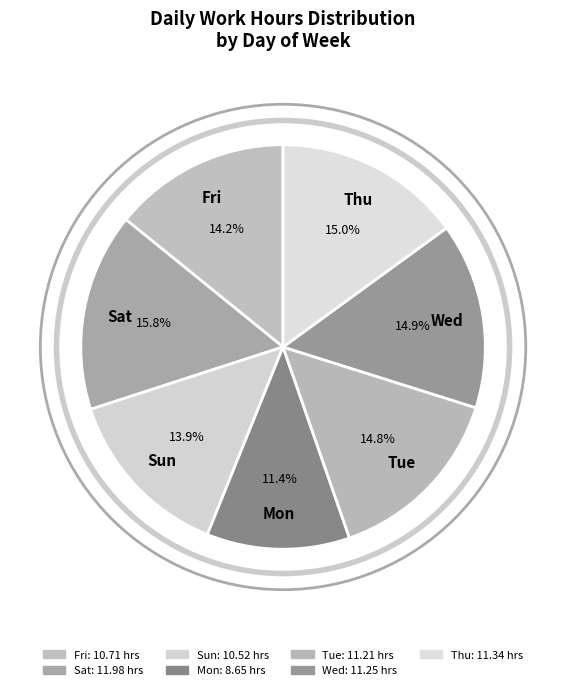

Which slice is the largest?

20-Sat